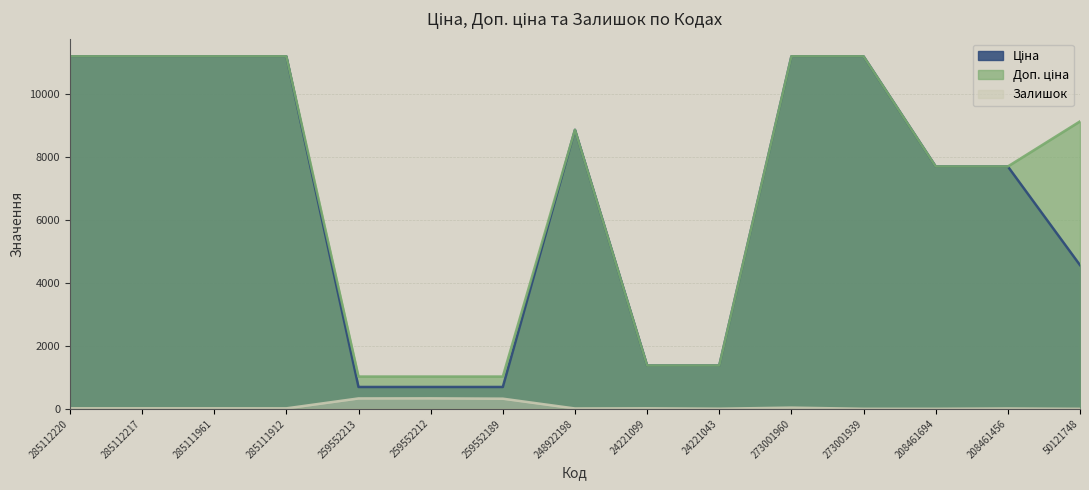

What is the average value of the Ціна series?

6717.7